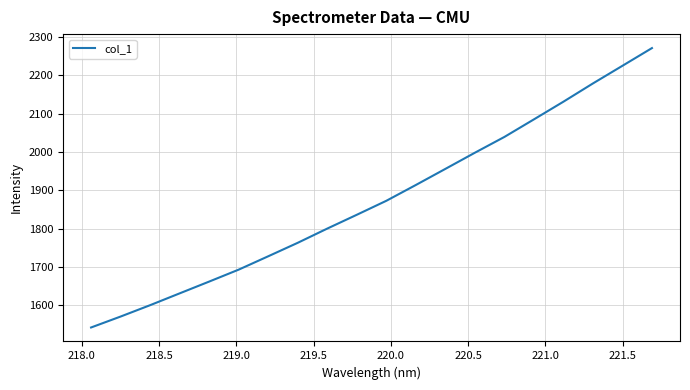

What is the difference between the maximum and minimum values?

728.6